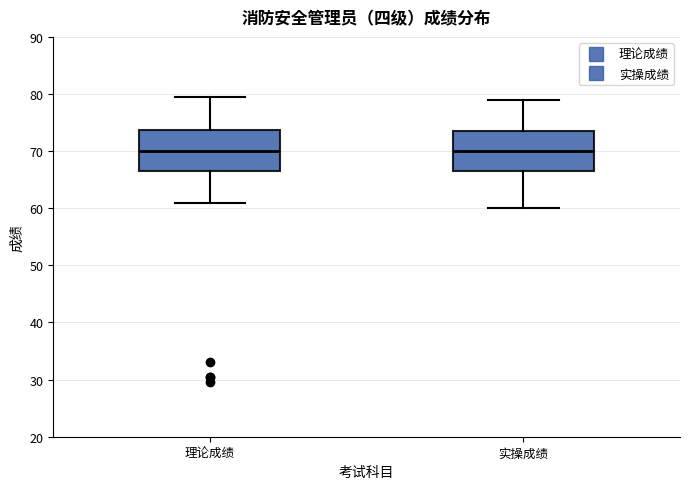

Reading left to right, read every box against the y-axis: the position of its median line, the range the box covers, and the ends of its whiskers. The values are not printed on the chart, so give them approximately, as read against the axis.

理论成绩: median 70, box 67 to 74, whiskers 61 to 80
实操成绩: median 70, box 67 to 74, whiskers 60 to 79